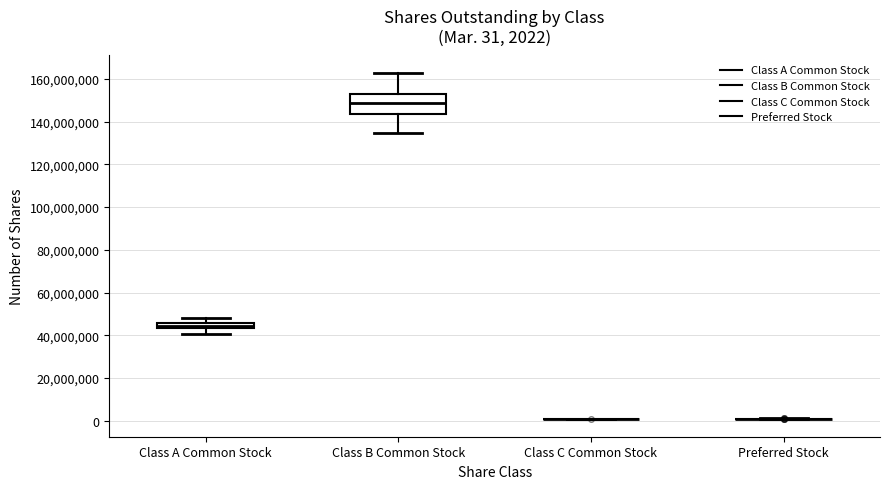

Which box is the tallest, from its lower edge to its upper edge?

Class B Common Stock